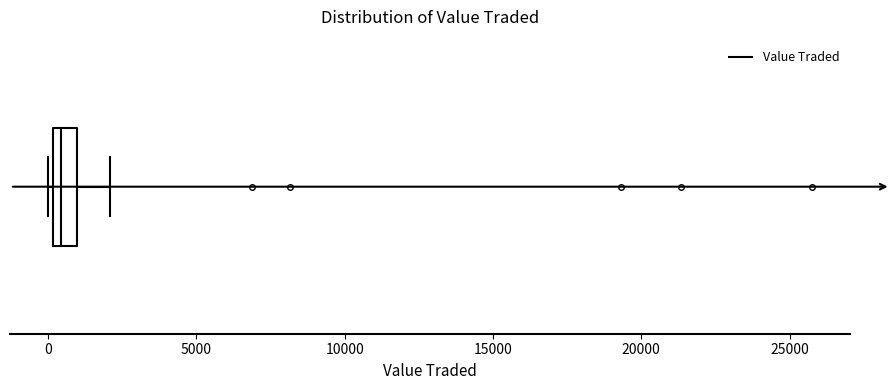

Where is the right edge of the box on the x-axis? The values are not printed on the chart, so give them approximately, as read against the axis.

1000